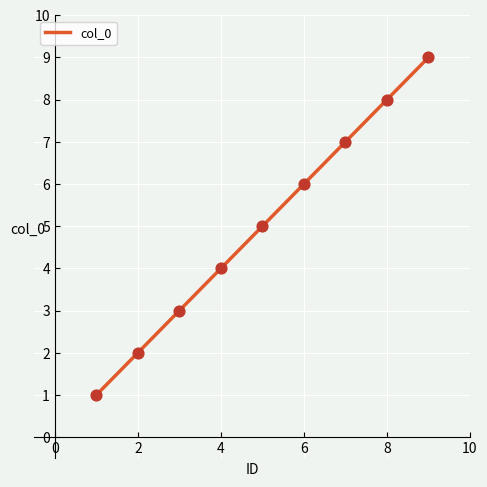

What is the difference between the maximum and minimum values?

8